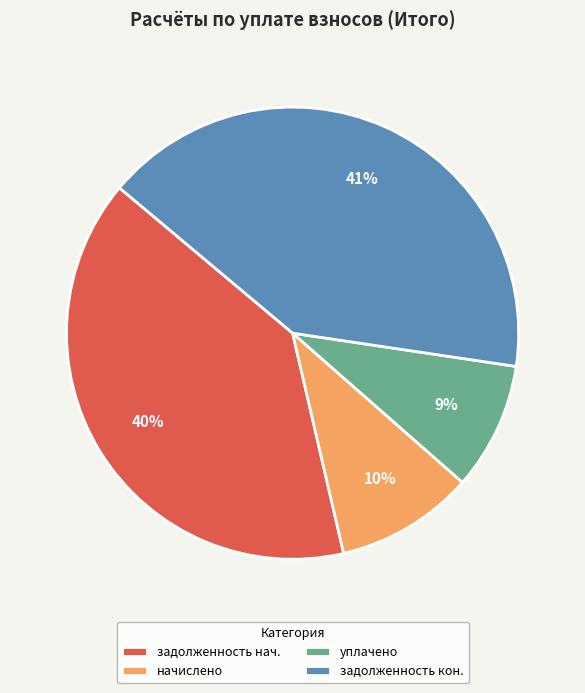

Is there any slice that represents more than half of the pie?

No